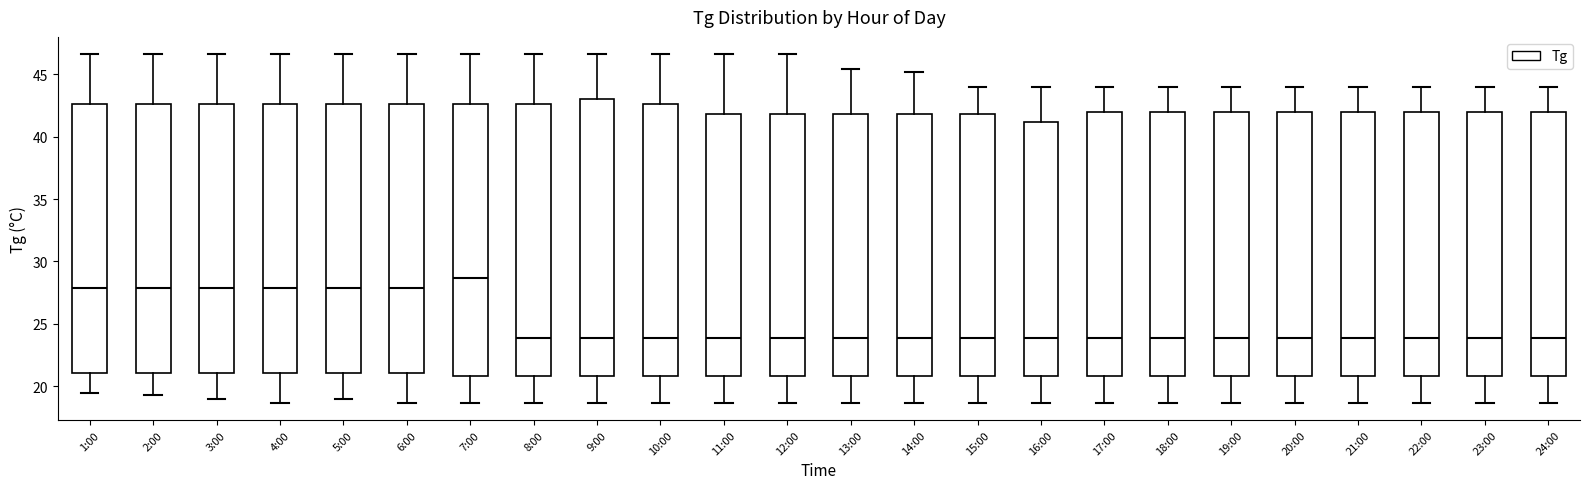

Reading left to right, read every box against the y-axis: the position of its median line, the range the box covers, and the ends of its whiskers. The values are not printed on the chart, so give them approximately, as read against the axis.

1:00: median 28.0, box 21.0 to 42.5, whiskers 19.5 to 46.5
2:00: median 28.0, box 21.0 to 42.5, whiskers 19.5 to 46.5
3:00: median 28.0, box 21.0 to 42.5, whiskers 19.0 to 46.5
4:00: median 28.0, box 21.0 to 42.5, whiskers 18.5 to 46.5
5:00: median 28.0, box 21.0 to 42.5, whiskers 19.0 to 46.5
6:00: median 28.0, box 21.0 to 42.5, whiskers 18.5 to 46.5
7:00: median 28.5, box 21.0 to 42.5, whiskers 18.5 to 46.5
8:00: median 24.0, box 21.0 to 42.5, whiskers 18.5 to 46.5
9:00: median 24.0, box 21.0 to 43.0, whiskers 18.5 to 46.5
10:00: median 24.0, box 21.0 to 42.5, whiskers 18.5 to 46.5
11:00: median 24.0, box 21.0 to 42.0, whiskers 18.5 to 46.5
12:00: median 24.0, box 21.0 to 42.0, whiskers 18.5 to 46.5
13:00: median 24.0, box 21.0 to 42.0, whiskers 18.5 to 45.5
14:00: median 24.0, box 21.0 to 42.0, whiskers 18.5 to 45.0
15:00: median 24.0, box 21.0 to 42.0, whiskers 18.5 to 44.0
16:00: median 24.0, box 21.0 to 41.0, whiskers 18.5 to 44.0
17:00: median 24.0, box 21.0 to 42.0, whiskers 18.5 to 44.0
18:00: median 24.0, box 21.0 to 42.0, whiskers 18.5 to 44.0
19:00: median 24.0, box 21.0 to 42.0, whiskers 18.5 to 44.0
20:00: median 24.0, box 21.0 to 42.0, whiskers 18.5 to 44.0
21:00: median 24.0, box 21.0 to 42.0, whiskers 18.5 to 44.0
22:00: median 24.0, box 21.0 to 42.0, whiskers 18.5 to 44.0
23:00: median 24.0, box 21.0 to 42.0, whiskers 18.5 to 44.0
24:00: median 24.0, box 21.0 to 42.0, whiskers 18.5 to 44.0